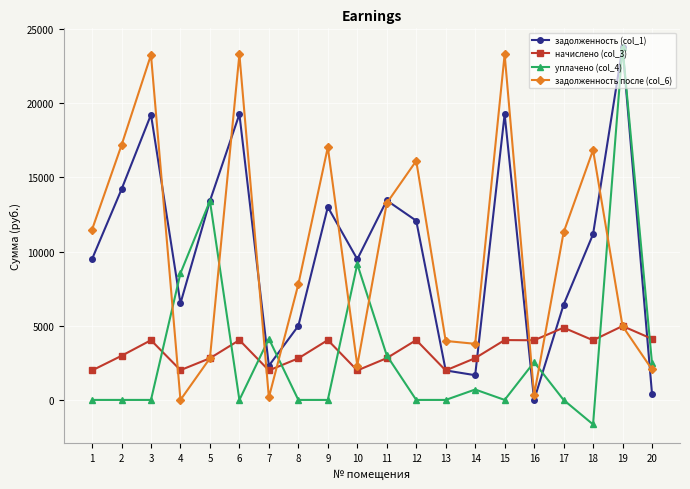

Count the number of categories in the chart.

20